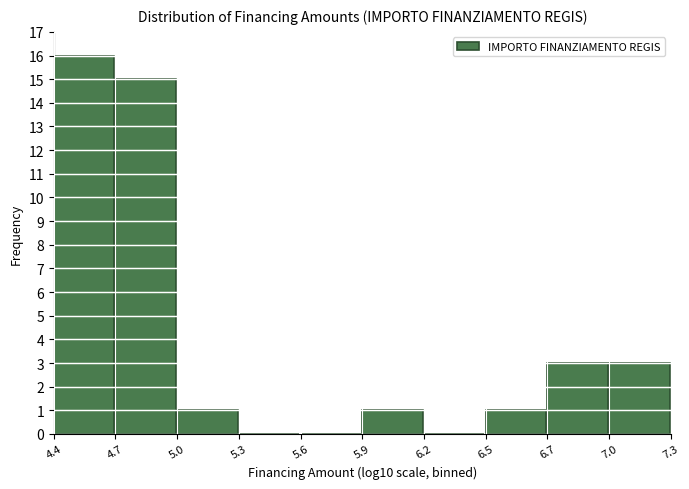

Reading left to right, extract all data points from this chart.

4.4=16	4.7=15	5.0=1	5.3=0	5.6=0	5.9=1	6.2=0	6.5=1	6.7=3	7.0=3